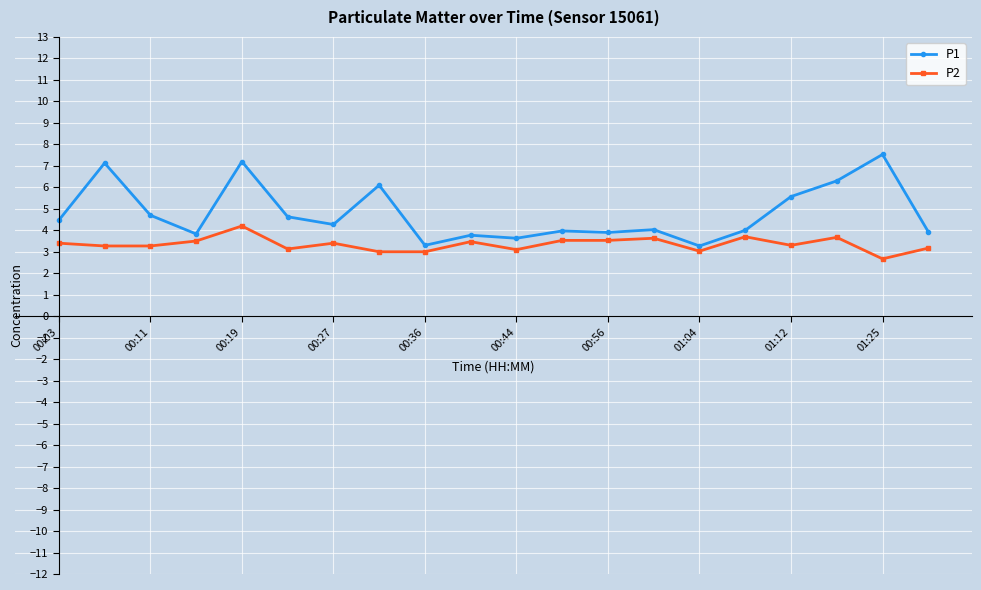

True or false: P1 has more than 1 points higher than both neighbors.

True